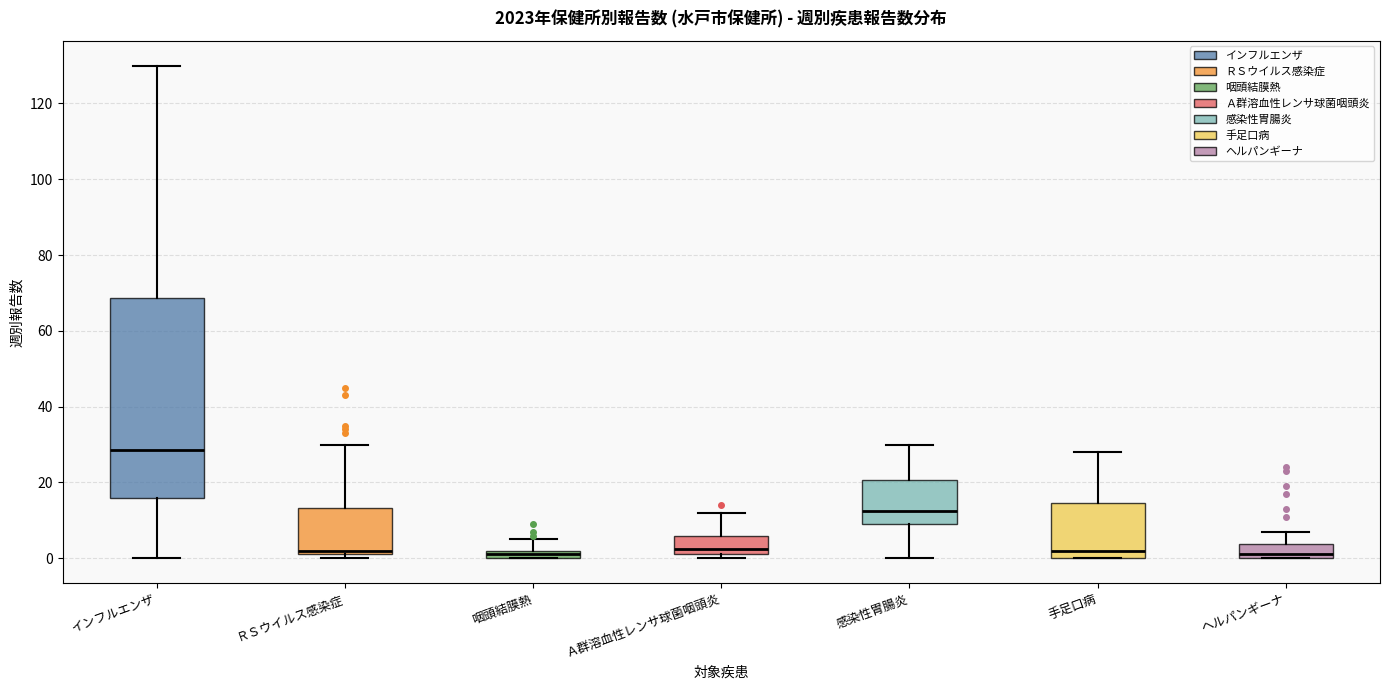

Which box has the highest median line?

インフルエンザ